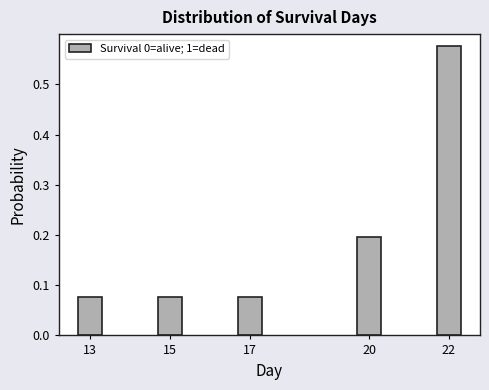

At which category does the chart reach its peak across all series?

22